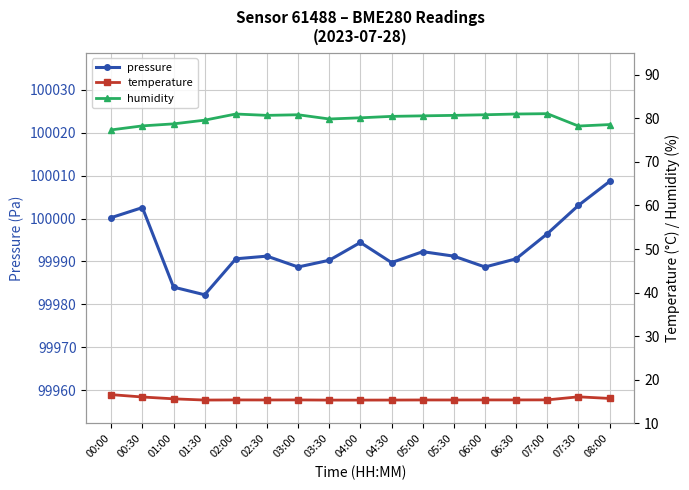

True or false: pressure and humidity intersect in this chart.

False